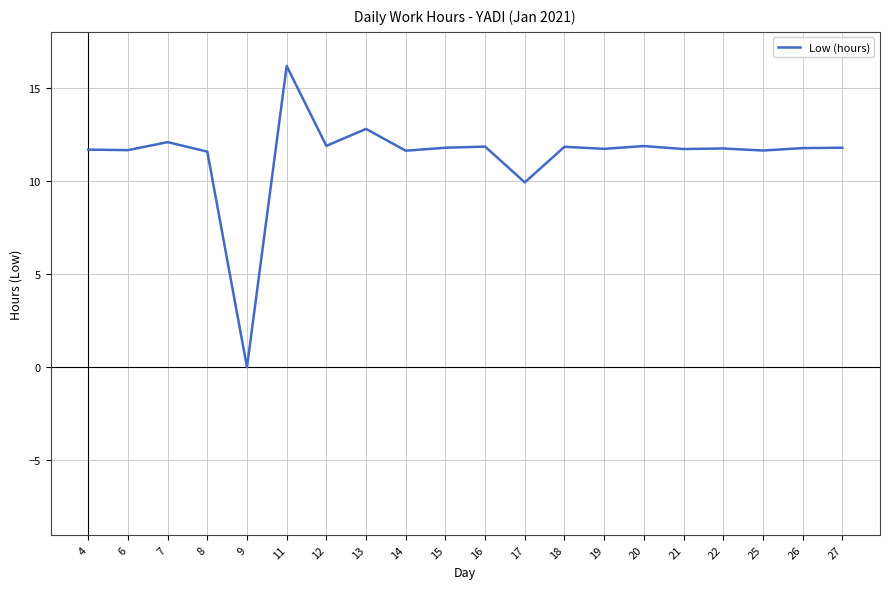

Between 13 and 6, which is larger?

13